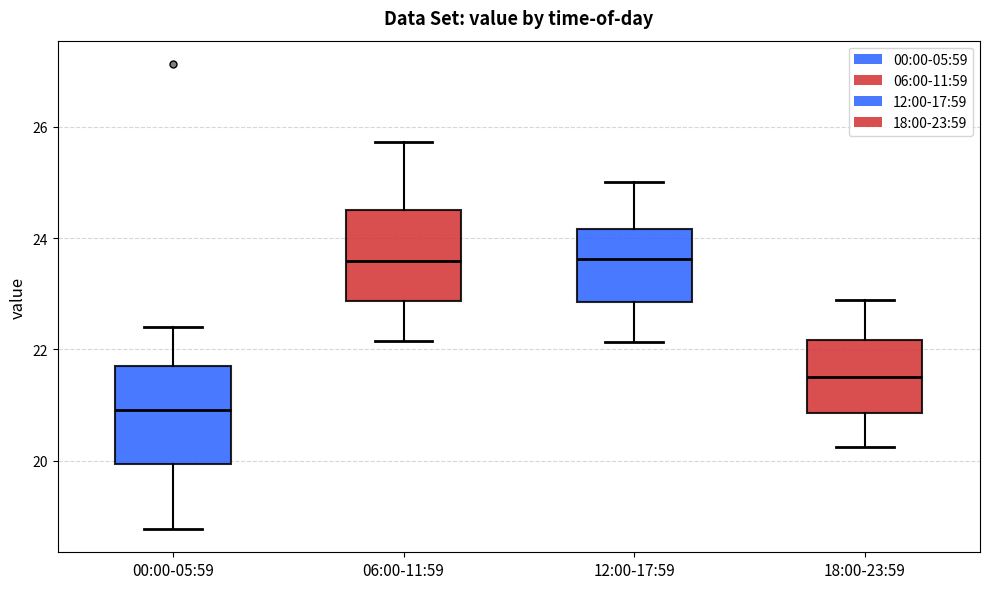

Where does the median line of the box for 18:00-23:59 sit on the y-axis? The values are not printed on the chart, so give them approximately, as read against the axis.

21.6